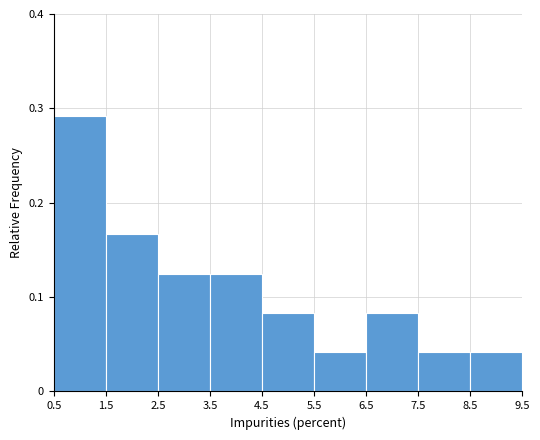

Reading left to right, transcribe this chart: for each bar, give the range it covers on the x-axis and its height. The values are not printed on the chart, so give them approximately, as read against the axis.

0.5 to 1.5: 0.29
1.5 to 2.5: 0.17
2.5 to 3.5: 0.13
3.5 to 4.5: 0.13
4.5 to 5.5: 0.08
5.5 to 6.5: 0.04
6.5 to 7.5: 0.08
7.5 to 8.5: 0.04
8.5 to 9.5: 0.04